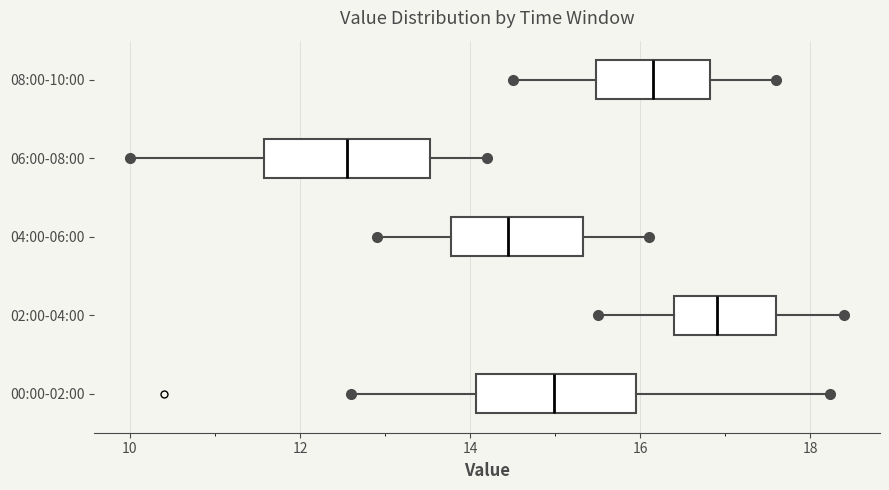

Reading bottom to top, read every box against the x-axis: the position of its median line, the range the box covers, and the ends of its whiskers. The values are not printed on the chart, so give them approximately, as read against the axis.

00:00-02:00: median 15.0, box 14.0 to 16.0, whiskers 12.6 to 18.2
02:00-04:00: median 17.0, box 16.4 to 17.6, whiskers 15.6 to 18.4
04:00-06:00: median 14.4, box 13.8 to 15.4, whiskers 13.0 to 16.2
06:00-08:00: median 12.6, box 11.6 to 13.6, whiskers 10.0 to 14.2
08:00-10:00: median 16.2, box 15.4 to 16.8, whiskers 14.6 to 17.6